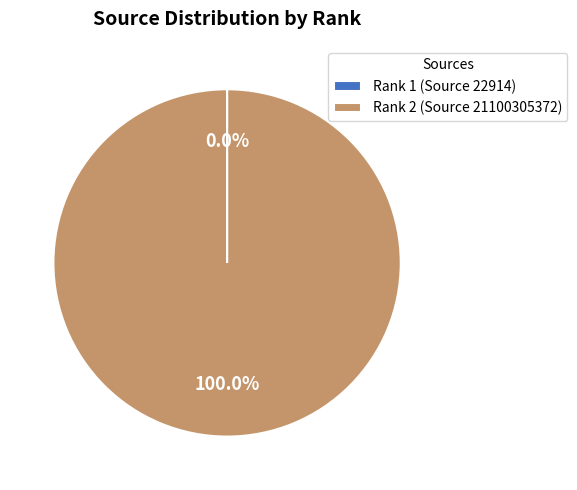

Which slice represents more than half of the pie?

Rank 2 (Source 21100305372)